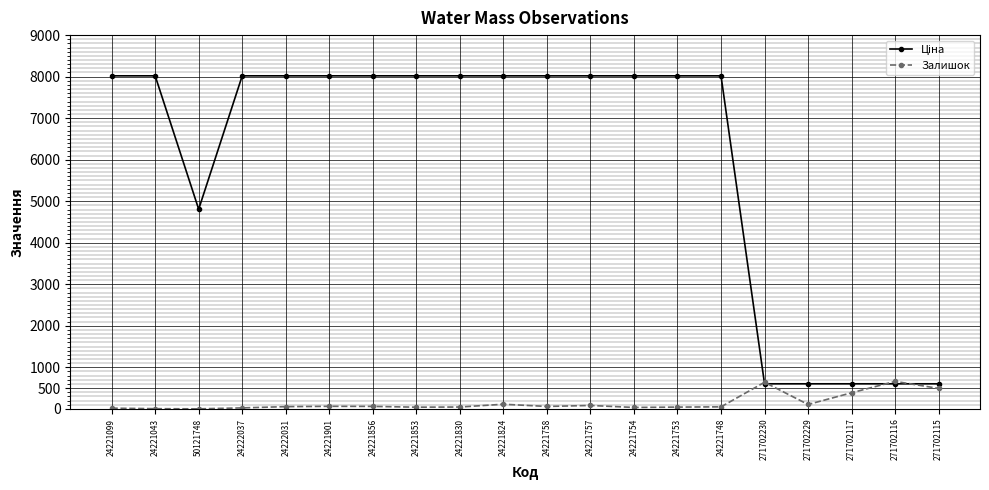

The value of Залишок at 271702230 is 924.0. True or false?

False